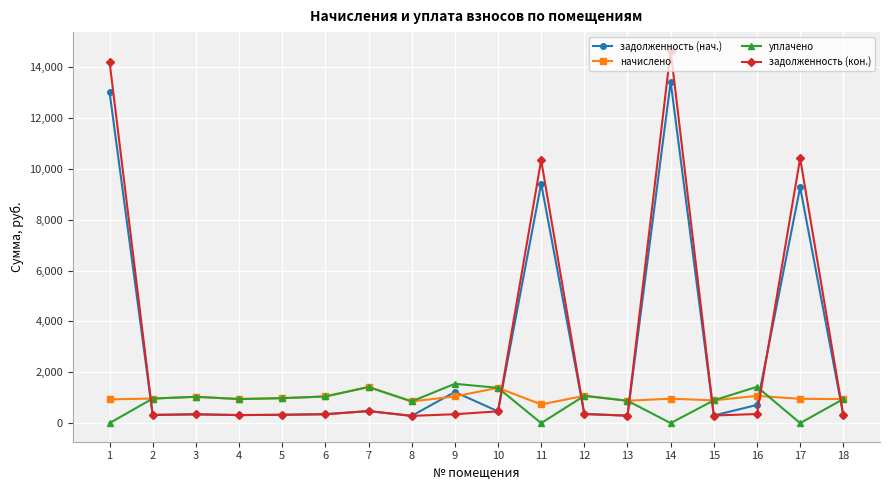

What is the value of the уплачено point at the 3rd from the left?

1034.6